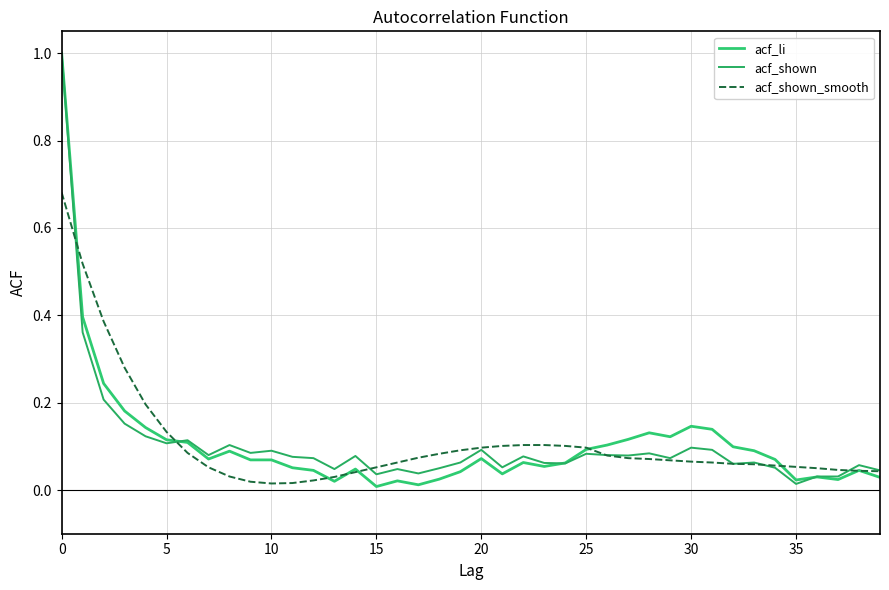

How many lines are shown in the chart?

3